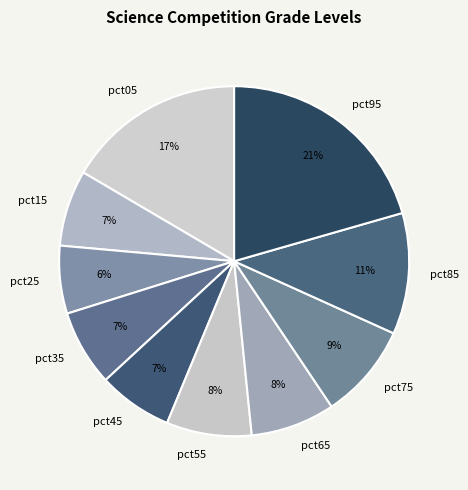

To the nearest percent, what is the average slice percentage?

10%